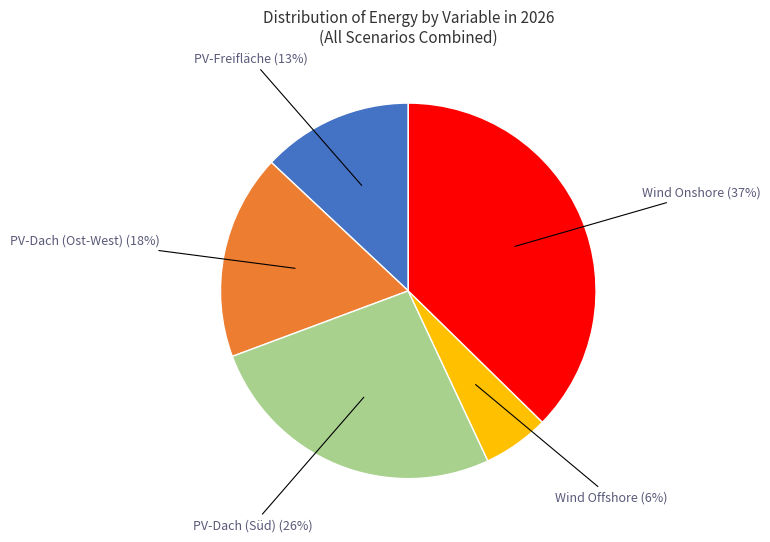

Is there a majority slice in this chart?

No